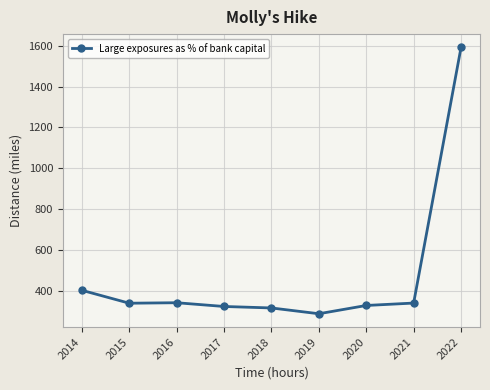

What is the difference between the values at 2019 and 2022?

1304.7